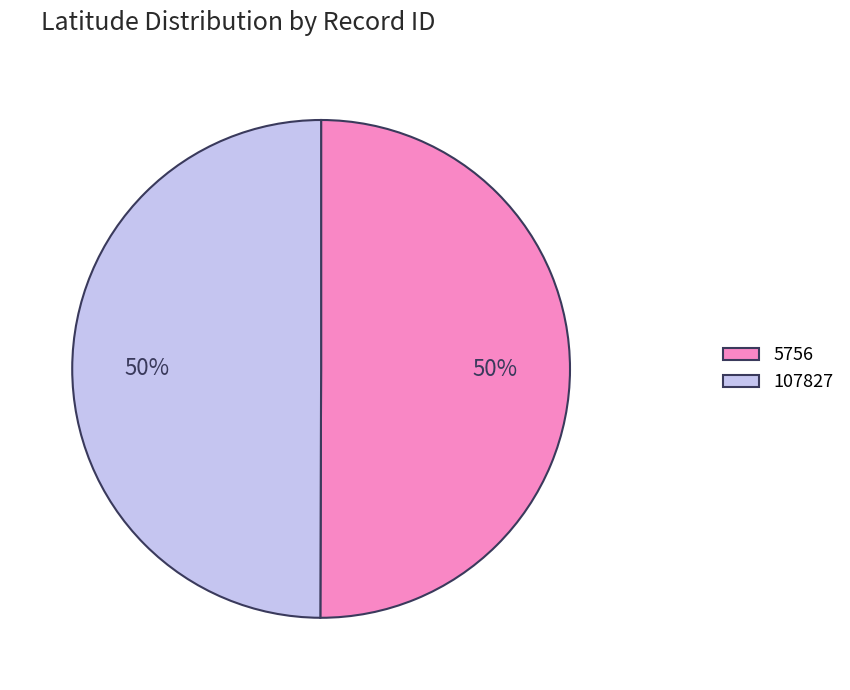

Is it true that 107827 is 50% of the pie?

True